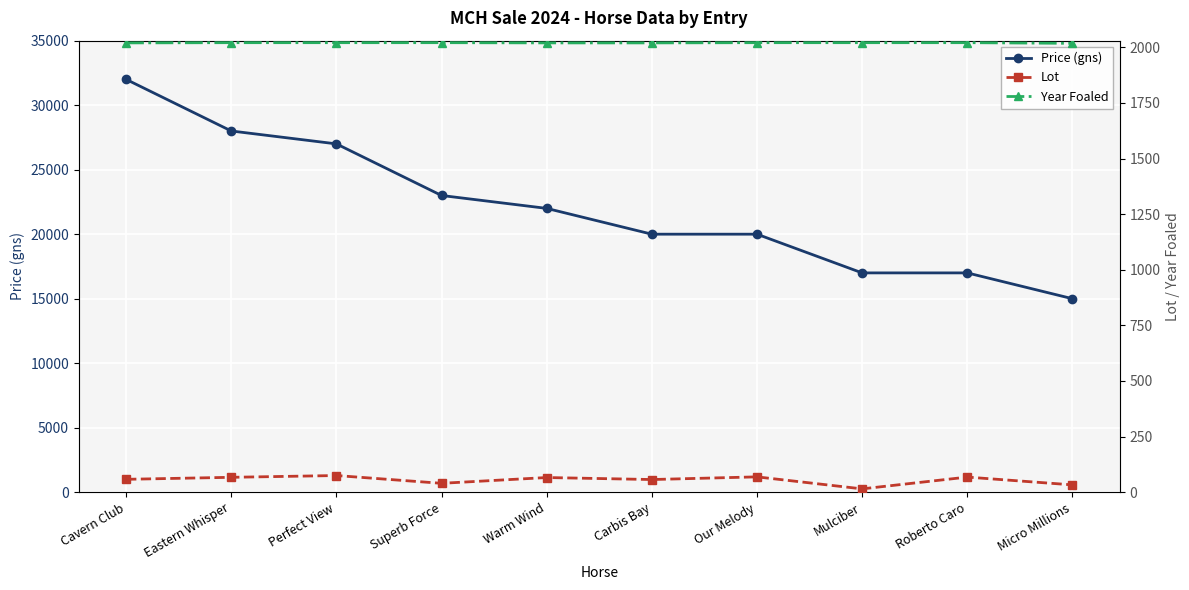

List the series in order of their peak value, highest first.

Price (gns), Year Foaled, Lot